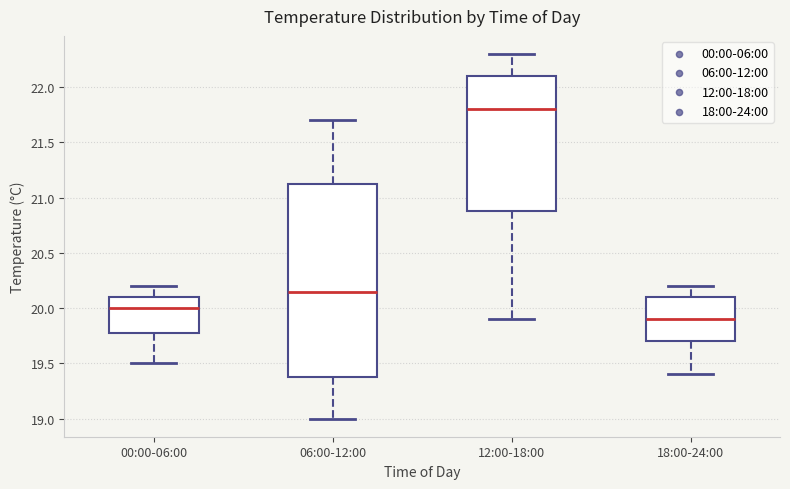

Which box has the highest median line?

12:00-18:00